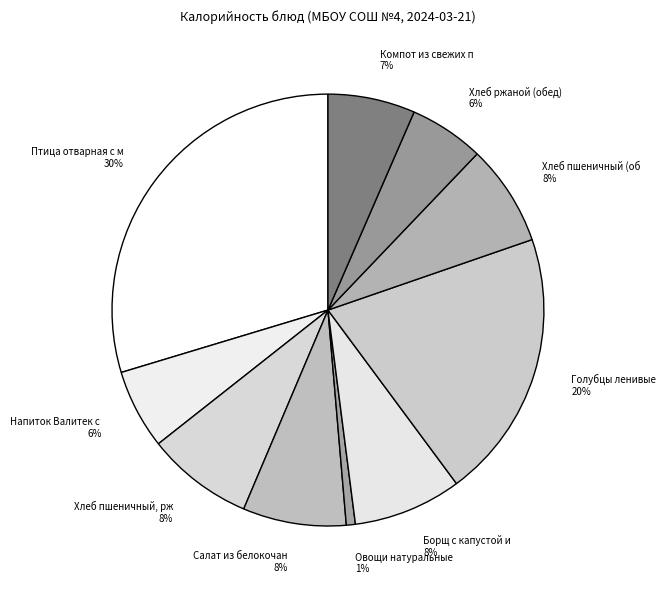

Which has a higher value, Компот из свежих п 7% or Птица отварная с м 30%?

Птица отварная с м 30%